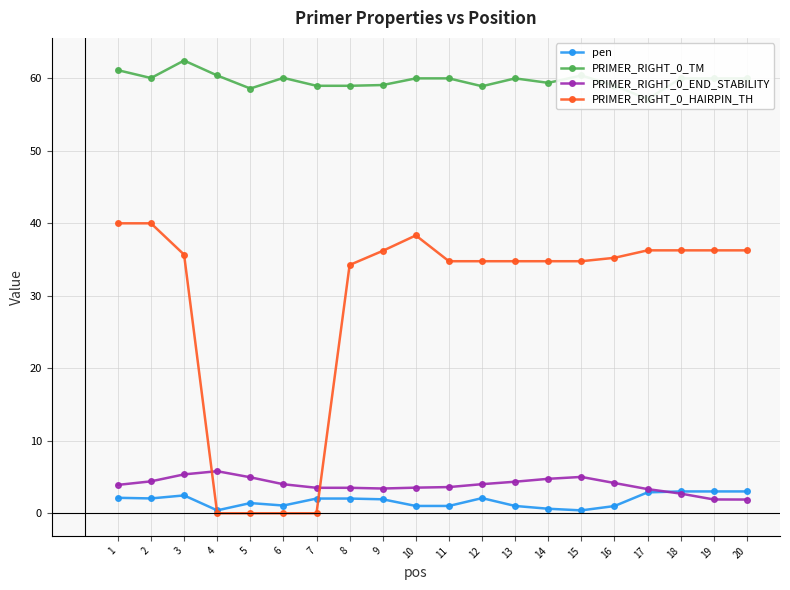

What is the sum of the pen values at 9 and 17?

4.8